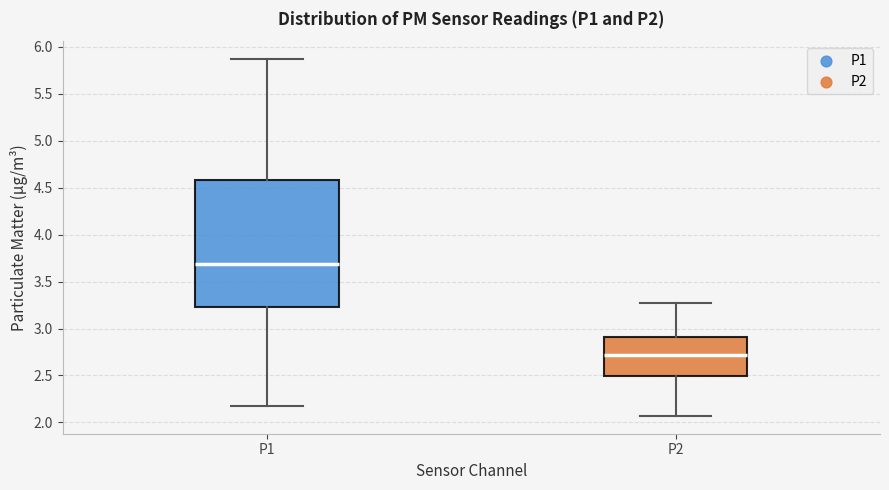

Where does the median line of the box for P1 sit on the y-axis? The values are not printed on the chart, so give them approximately, as read against the axis.

3.70